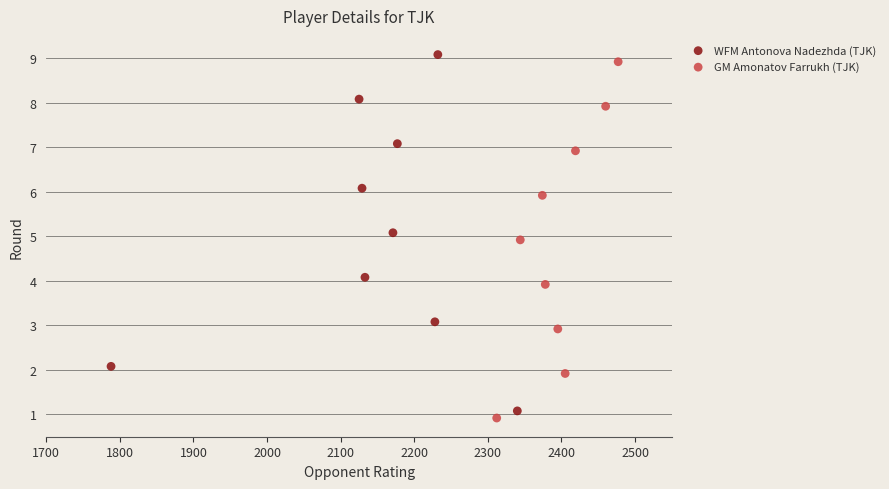

What are all the series names shown in the legend?

WFM Antonova Nadezhda (TJK), GM Amonatov Farrukh (TJK)